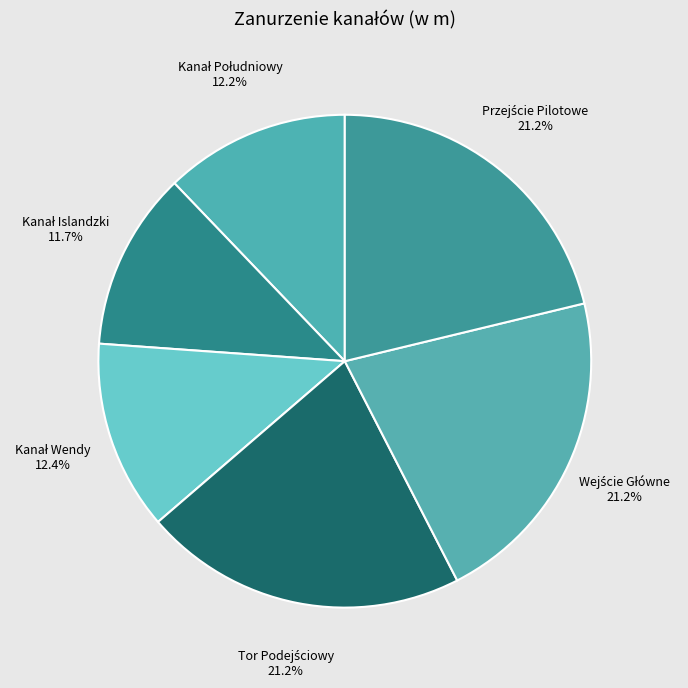

Is there a majority slice in this chart?

No